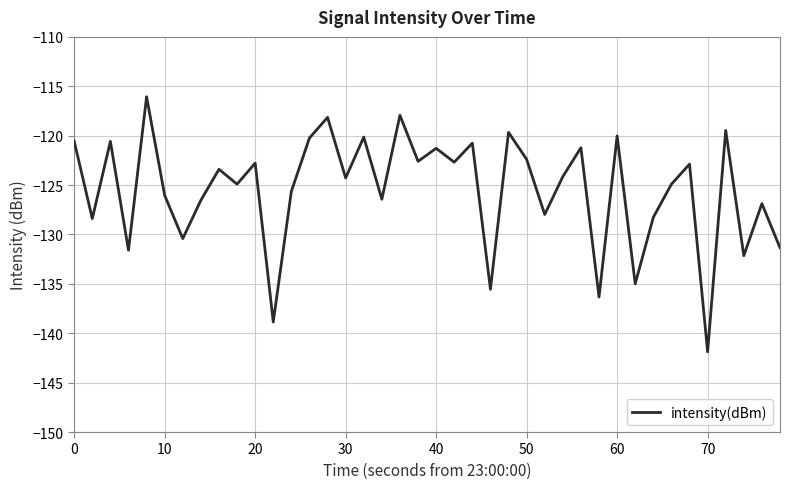

What is the difference between the maximum and minimum values?

25.8